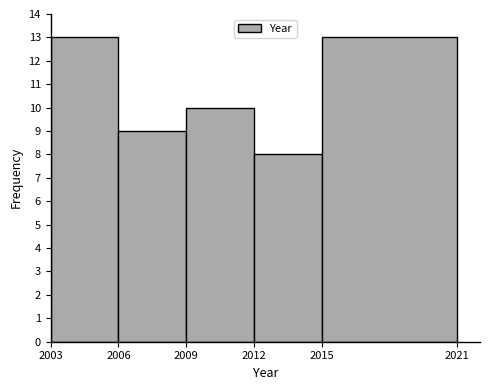

Reading left to right, transcribe this chart: for each bar, give the range it covers on the x-axis and its height. The values are not printed on the chart, so give them approximately, as read against the axis.

2003 to 2006: 13
2006 to 2009: 9
2009 to 2012: 10
2012 to 2015: 8
2015 to 2021: 13